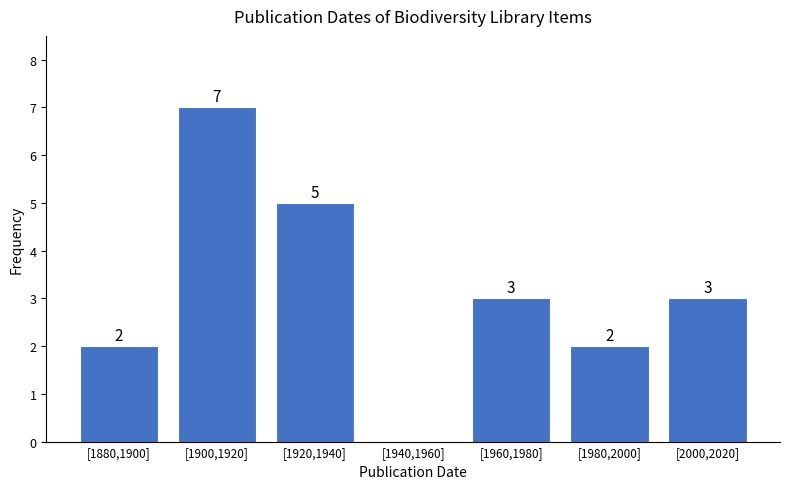

What is the change in value from [1900,1920] to [1940,1960]?

-7